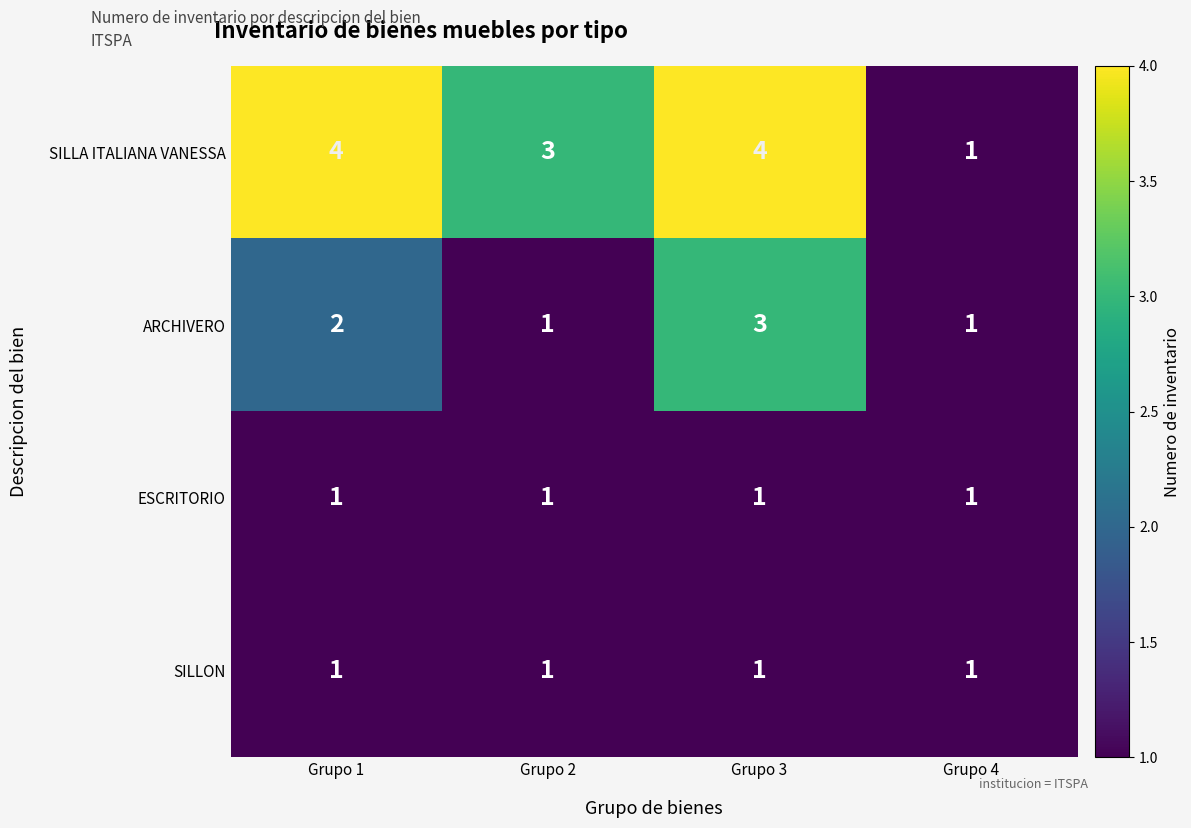

What is the sum of all ESCRITORIO values?

4